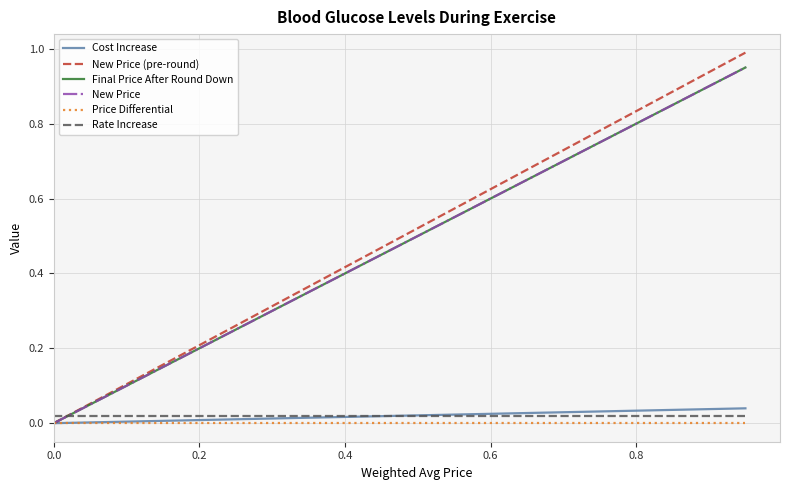

True or false: Final Price After Round Down and Cost Increase intersect in this chart.

False